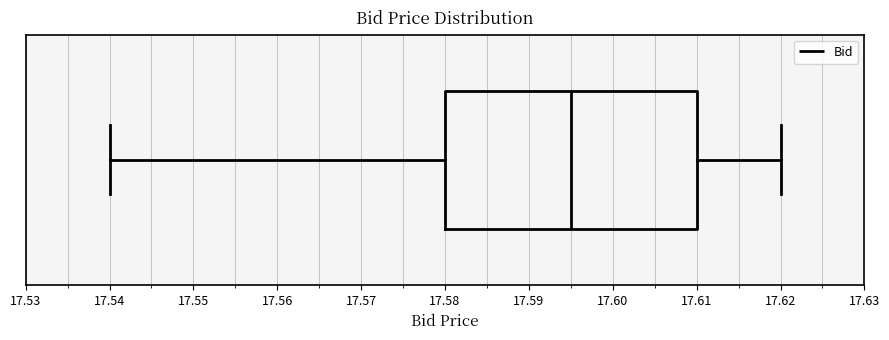

Transcribe this box plot: give where the median line is, the range the box spans, and where the two whiskers end, as read against the x-axis. The values are not printed on the chart, so give them approximately, as read against the axis.

median 17.595, box 17.580 to 17.610, whiskers 17.540 to 17.620